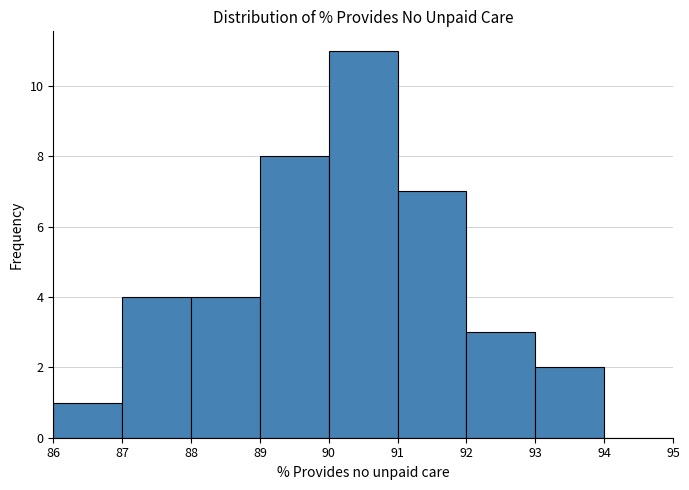

Reading left to right, list every bar in this chart as the range it spans on the x-axis followed by its height. The values are not printed on the chart, so give them approximately, as read against the axis.

86 to 87: 1
87 to 88: 4
88 to 89: 4
89 to 90: 8
90 to 91: 11
91 to 92: 7
92 to 93: 3
93 to 94: 2
94 to 95: 0